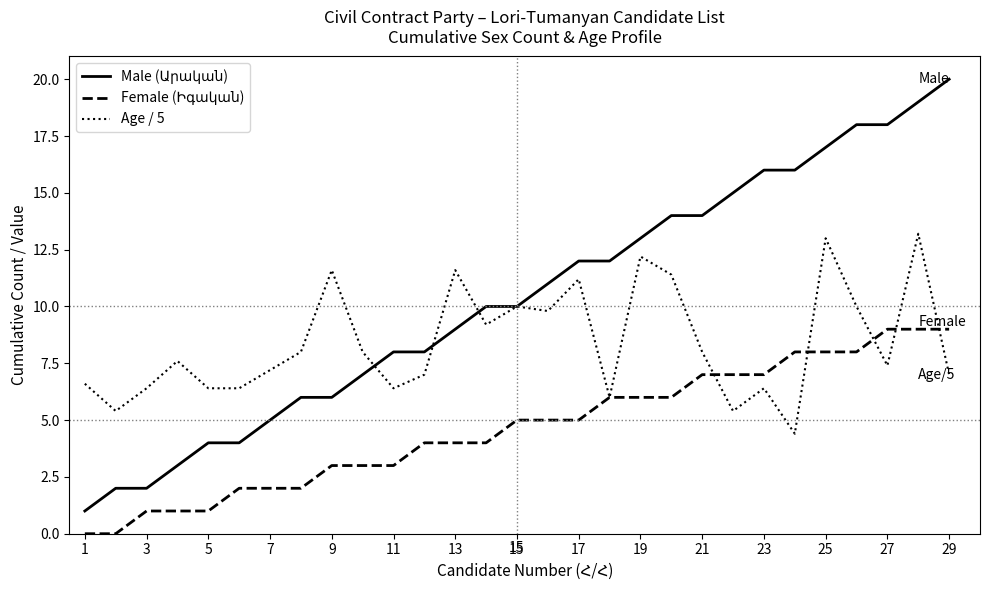

What is the maximum value shown in the chart?

20.0